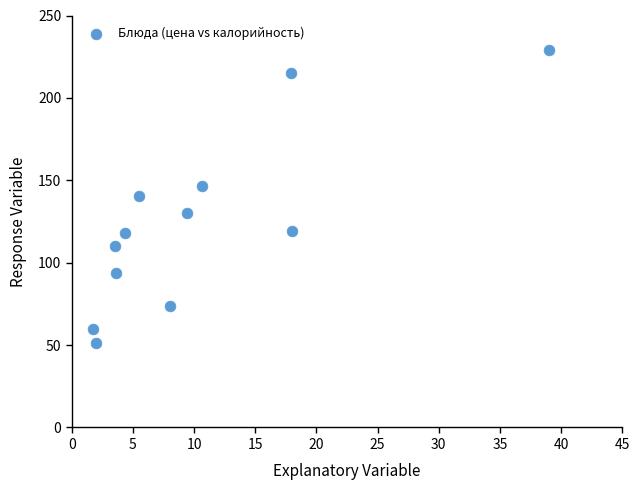

What is the range of X values (max minus min)?

37.3